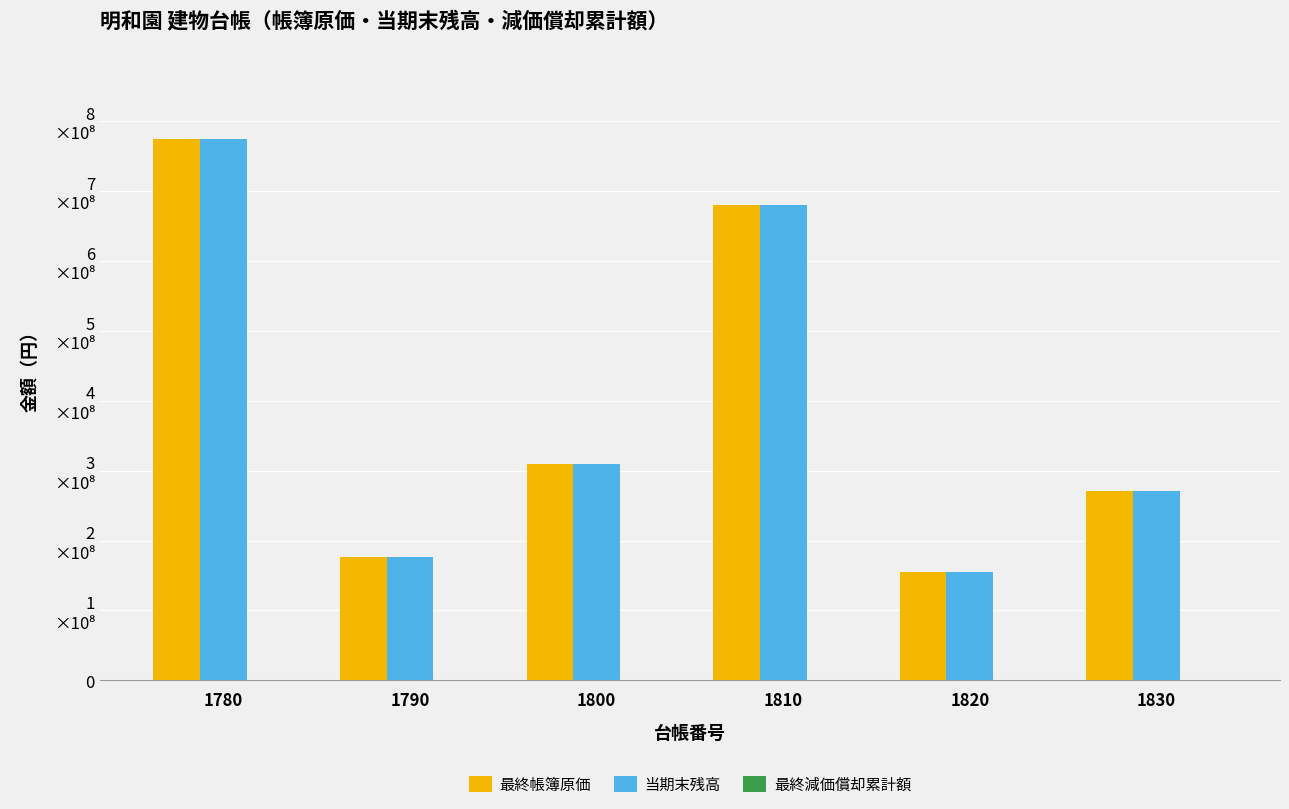

Rank the series at 1820 from highest to lowest value.

最終帳簿原価, 当期末残高, 最終減価償却累計額